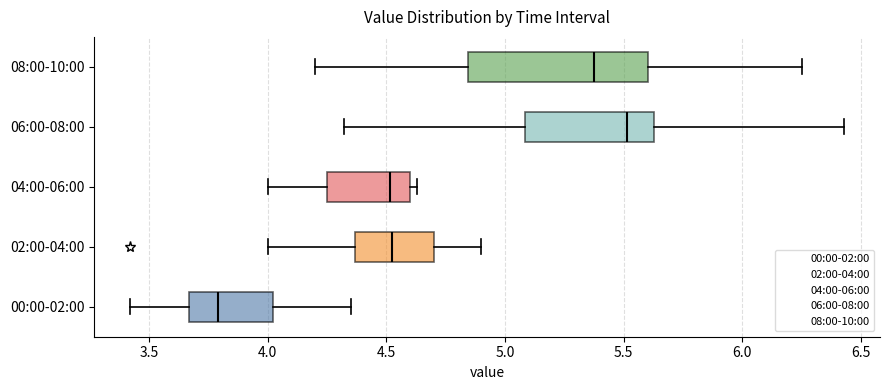

Comparing the boxes themselves (not the whiskers), which one is the widest?

08:00-10:00